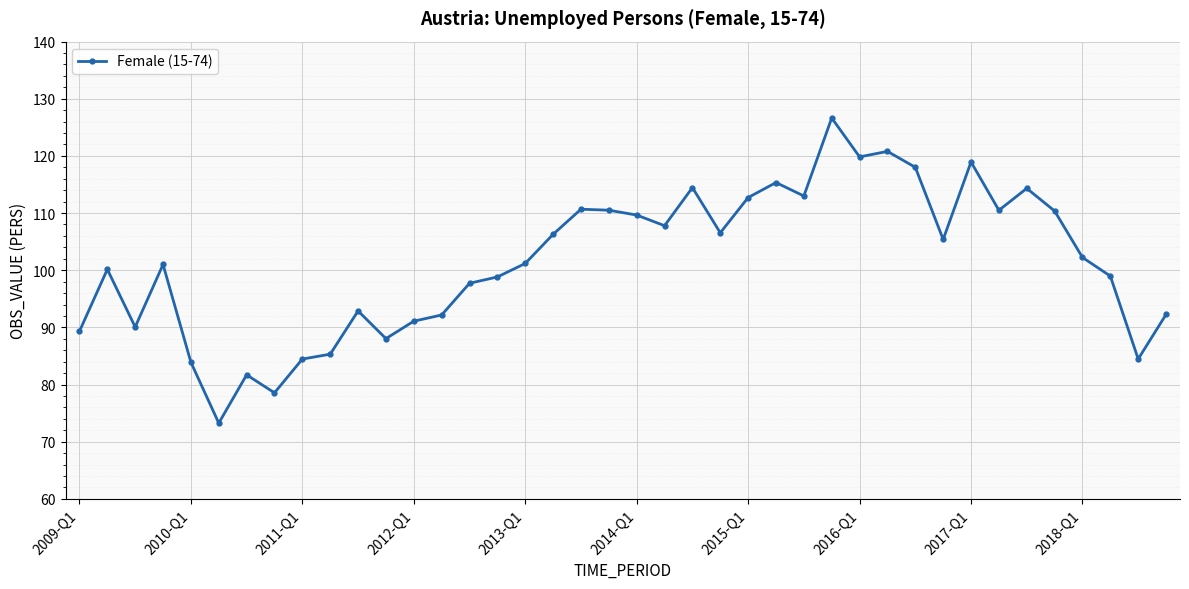

What is the difference between the maximum and second lowest values?

48.1